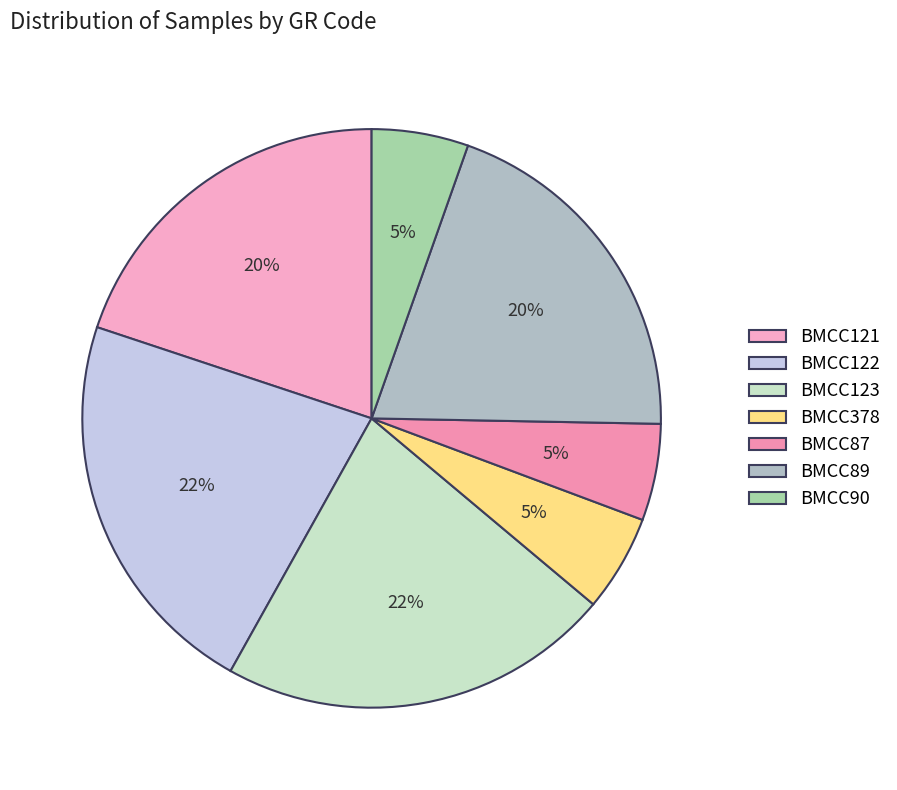

To the nearest percent, what percentage of the pie is BMCC89?

20%